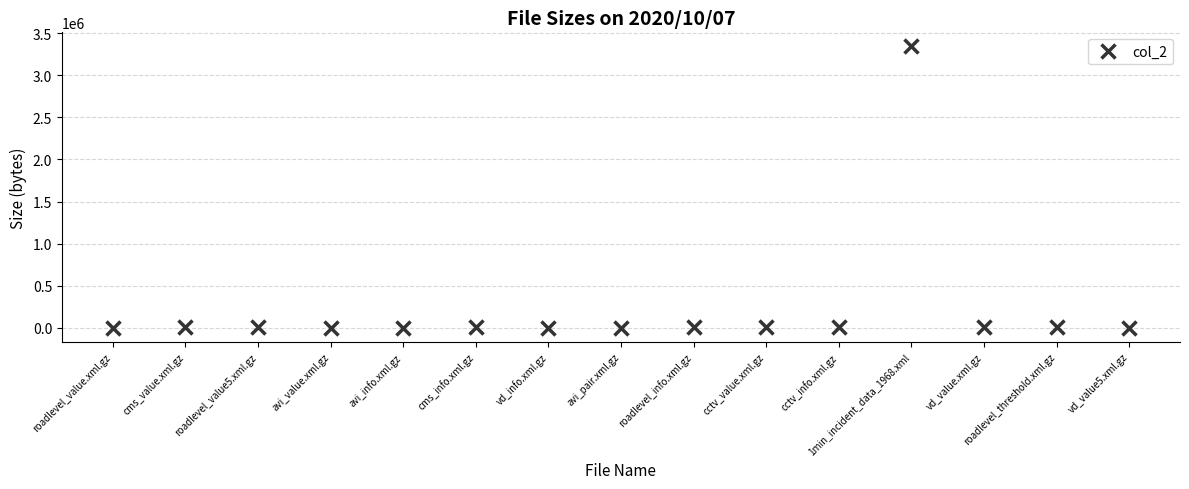

The chart shows a value of 5615 at cctv_info.xml.gz. True or false?

True